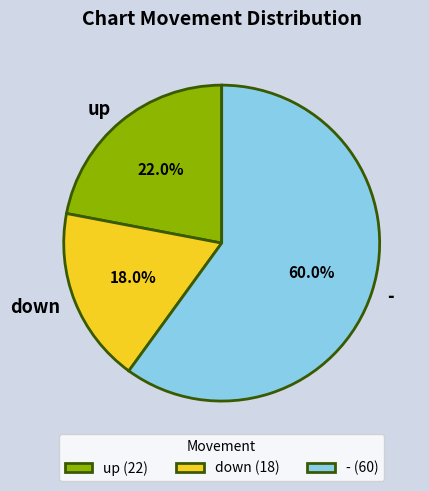

How much of the chart is everything except up?

78.0%